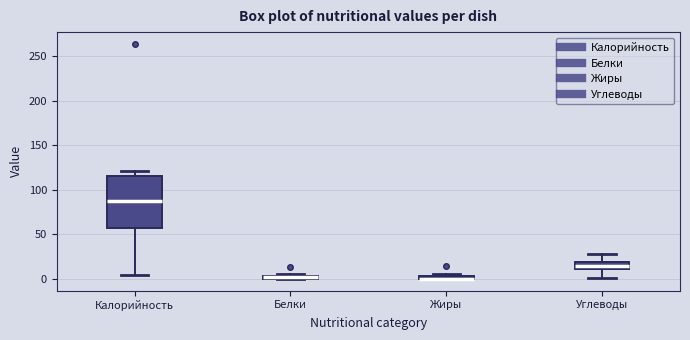

Where does the upper whisker of the box for Калорийность end on the y-axis? The values are not printed on the chart, so give them approximately, as read against the axis.

120